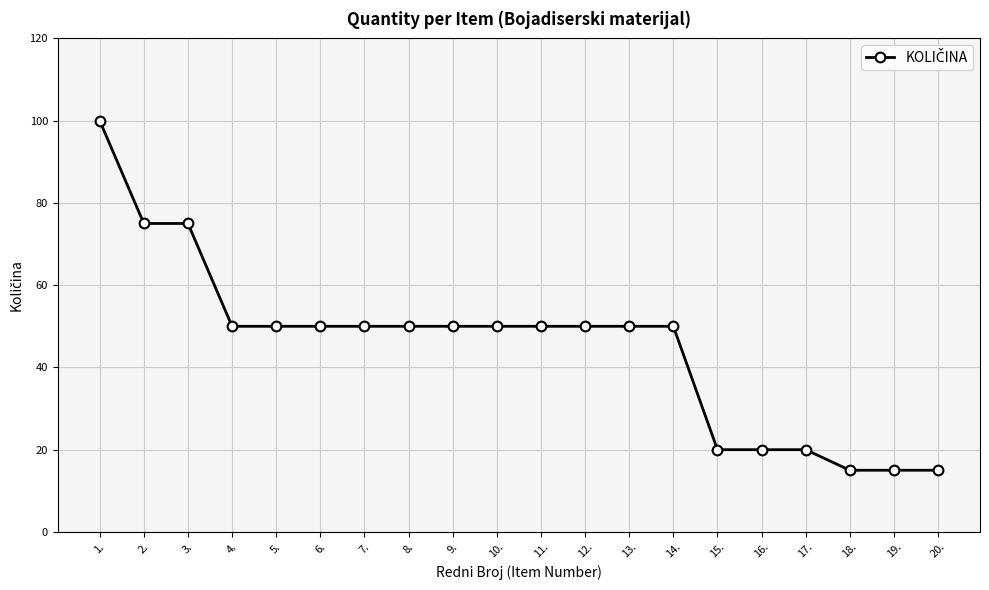

Is it true that the value at 15. is 34?

False